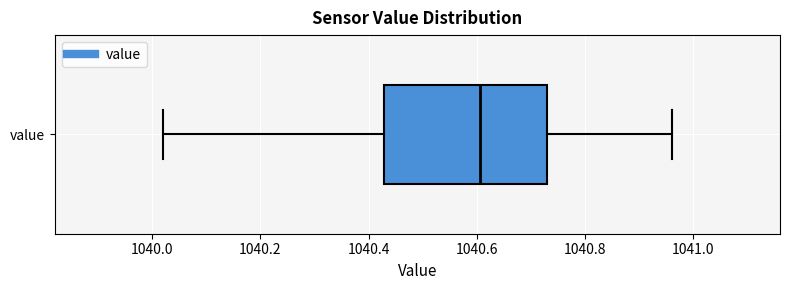

Where does the left whisker of the box for value end on the x-axis? The values are not printed on the chart, so give them approximately, as read against the axis.

1040.02